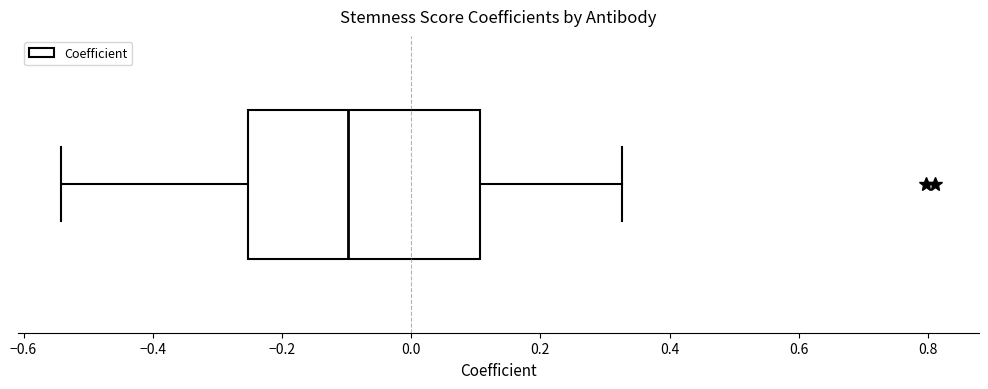

Where does the left whisker of the box end on the x-axis? The values are not printed on the chart, so give them approximately, as read against the axis.

-0.54